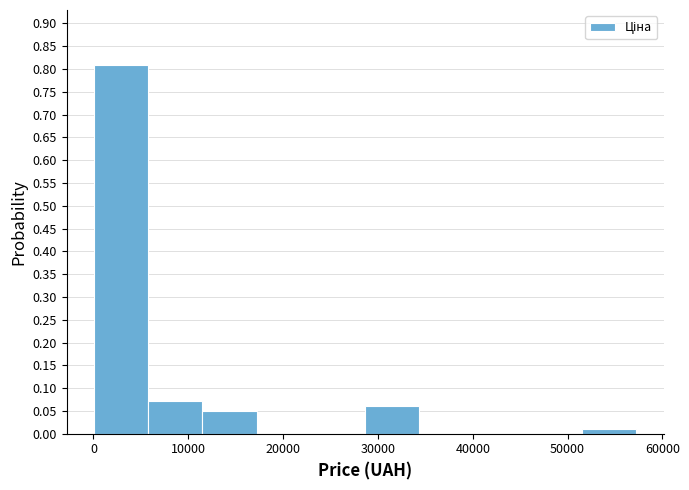

Reading left to right, transcribe this chart: for each bar, give the range it covers on the x-axis and its height. Neither the bar edges nor the heights are printed on the chart, so give them approximately, as read against the axes.

0 to 6000: 0.81
6000 to 11000: 0.07
11000 to 17000: 0.05
17000 to 23000: 0
23000 to 29000: 0
29000 to 34000: 0.06
34000 to 40000: 0
40000 to 46000: 0
46000 to 52000: 0
52000 to 57000: 0.01